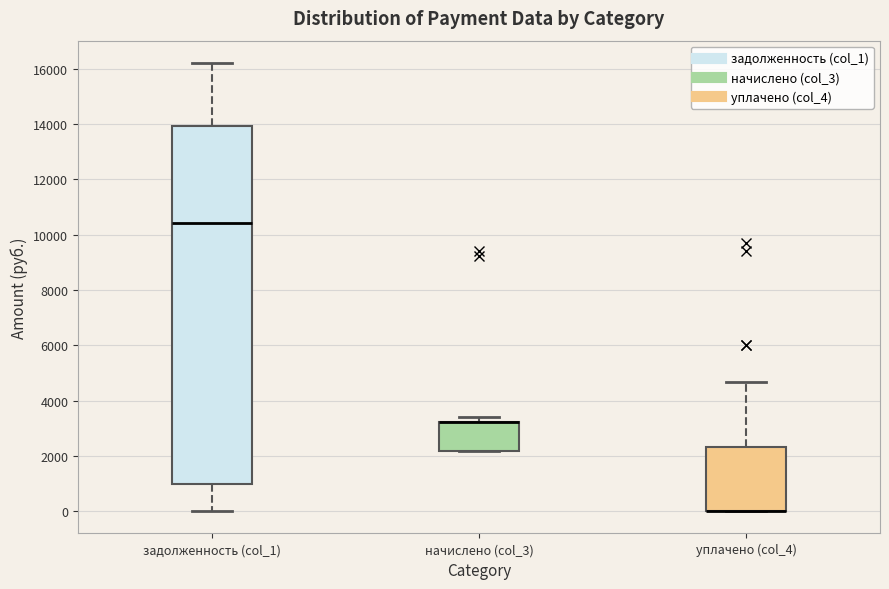

Comparing the boxes themselves (not the whiskers), which one is the tallest?

задолженность (col_1)